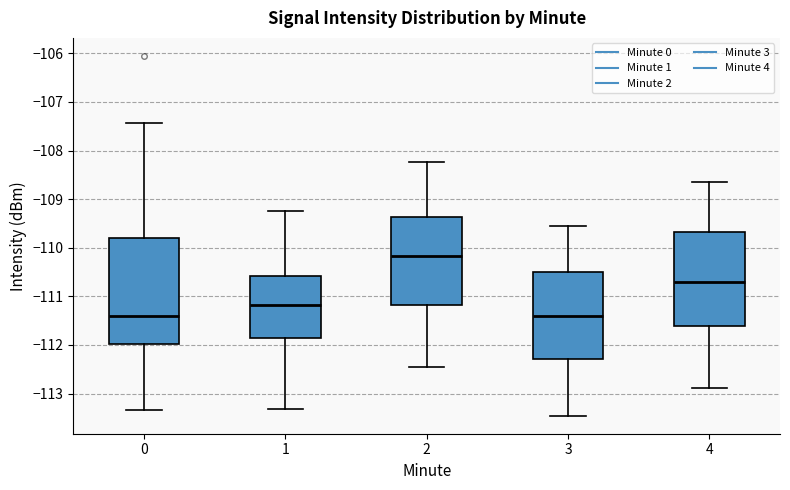

Where is the lower edge of the box at x = 0 on the y-axis? The values are not printed on the chart, so give them approximately, as read against the axis.

-112.0